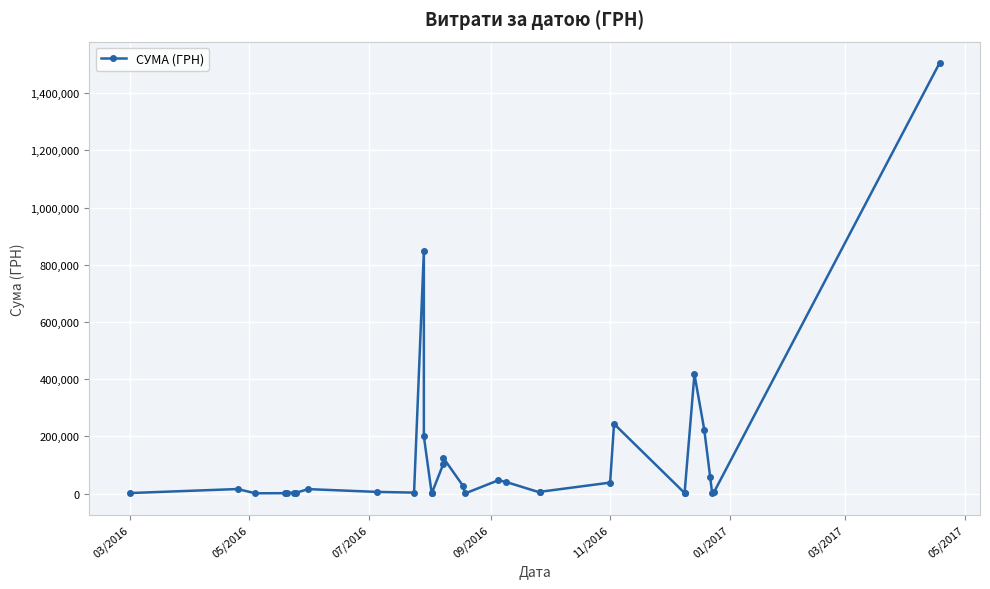

What is the minimum value shown in the chart?

143.5